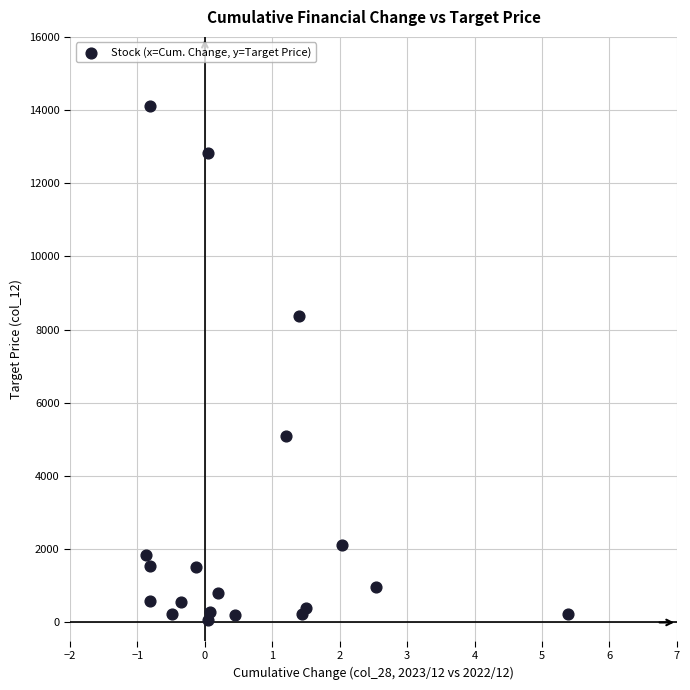

What is the range of X values (max minus min)?

6.2